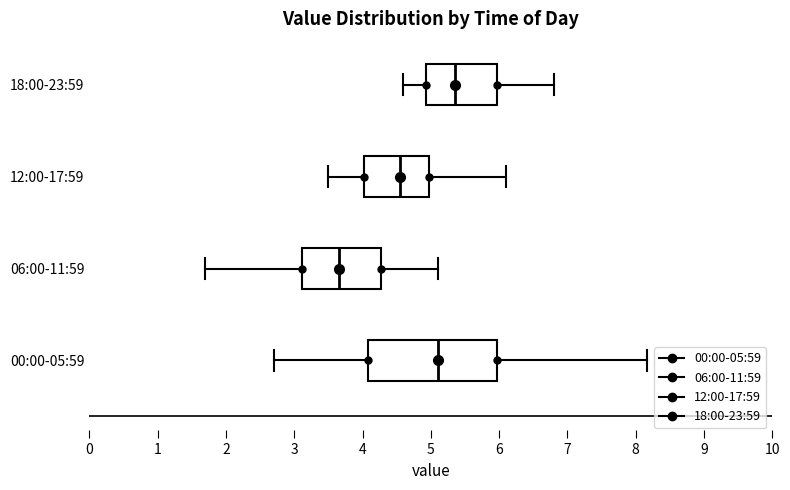

Reading bottom to top, transcribe this box plot: for each box, give where its median line is, the range the box spans, and where its two whiskers end, as read against the x-axis. The values are not printed on the chart, so give them approximately, as read against the axis.

00:00-05:59: median 5.1, box 4.1 to 6.0, whiskers 2.7 to 8.2
06:00-11:59: median 3.7, box 3.1 to 4.3, whiskers 1.7 to 5.1
12:00-17:59: median 4.6, box 4.0 to 5.0, whiskers 3.5 to 6.1
18:00-23:59: median 5.4, box 4.9 to 6.0, whiskers 4.6 to 6.8